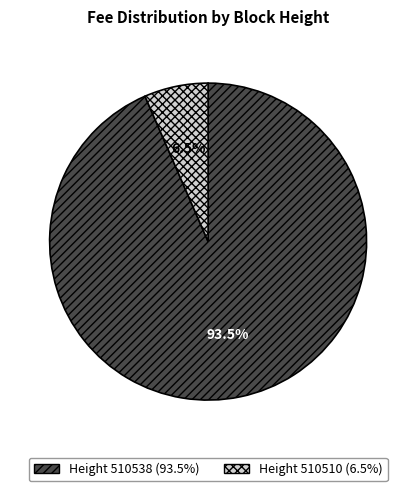

Is there any slice that represents more than half of the pie?

Yes